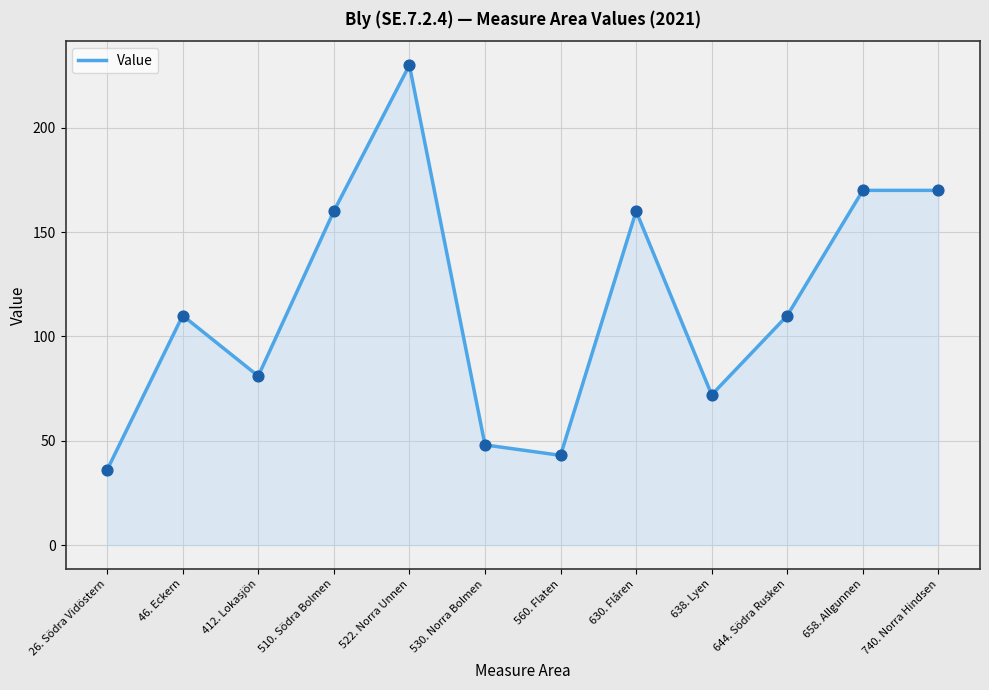

Between 26. Södra Vidöstern and 560. Flaten, which is larger?

560. Flaten